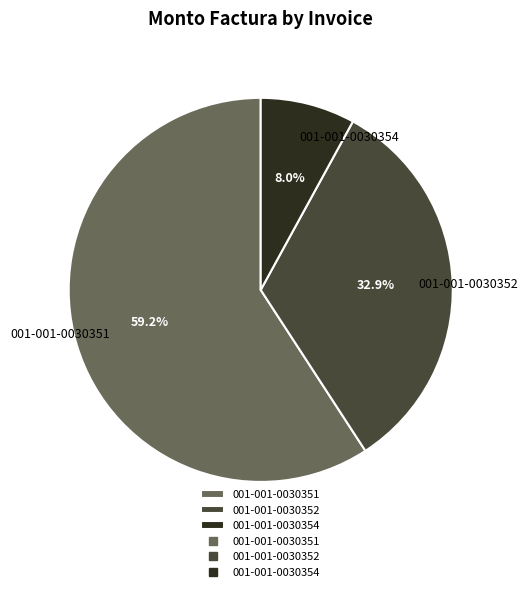

Which category accounts for the majority?

001-001-0030351